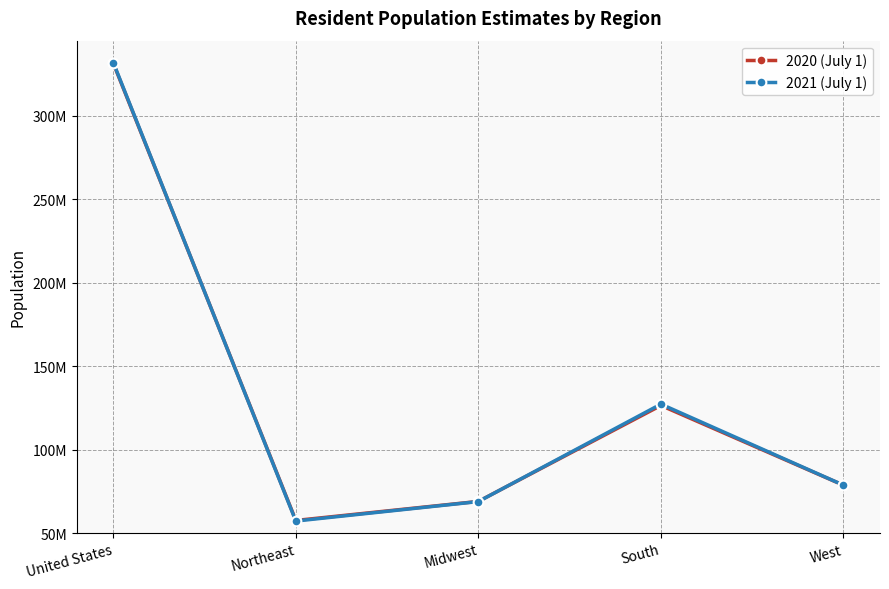

How many series are shown in this chart?

2